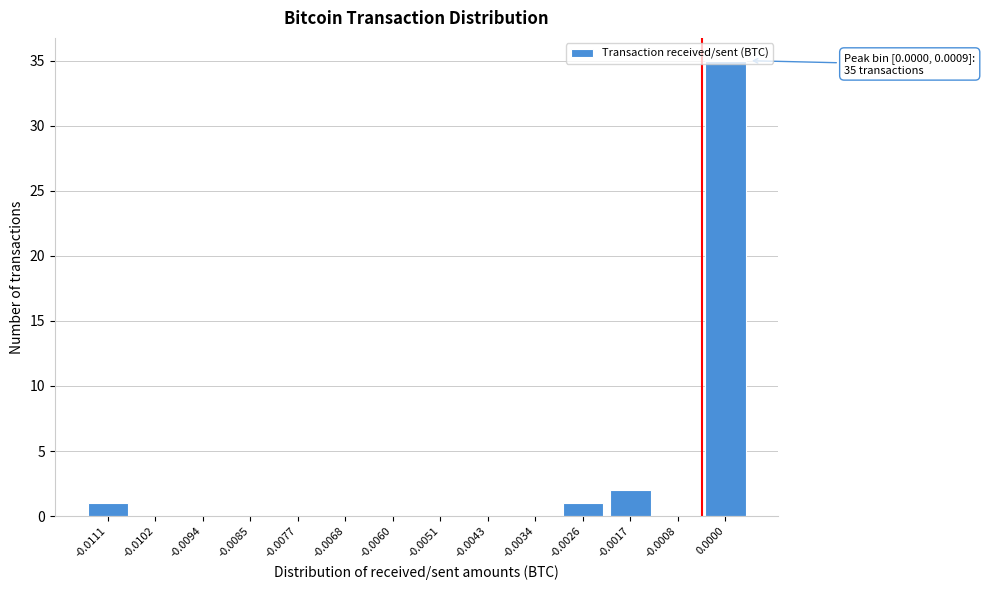

Is it true that the value at -0.0077 is 17?

False